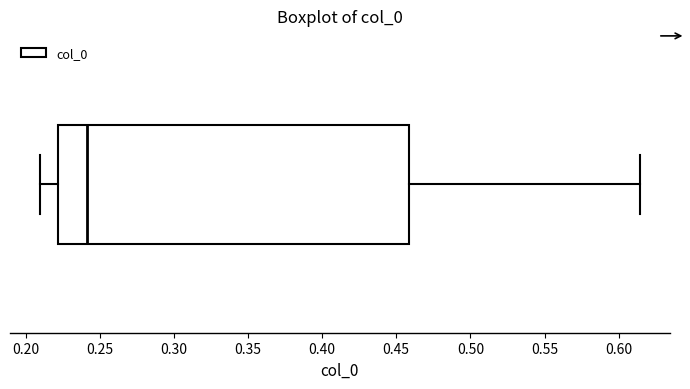

Where does the left whisker of the box end on the x-axis? The values are not printed on the chart, so give them approximately, as read against the axis.

0.210